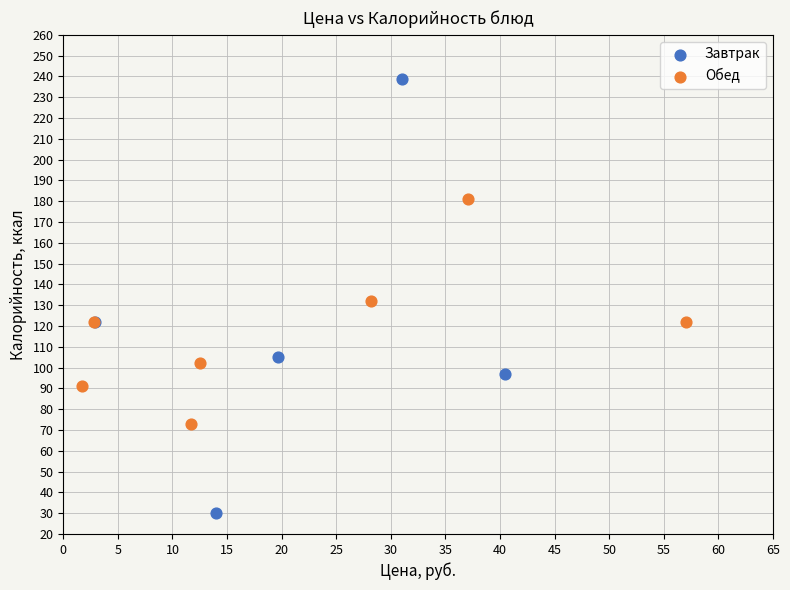

Which series reaches the maximum Y coordinate?

Завтрак